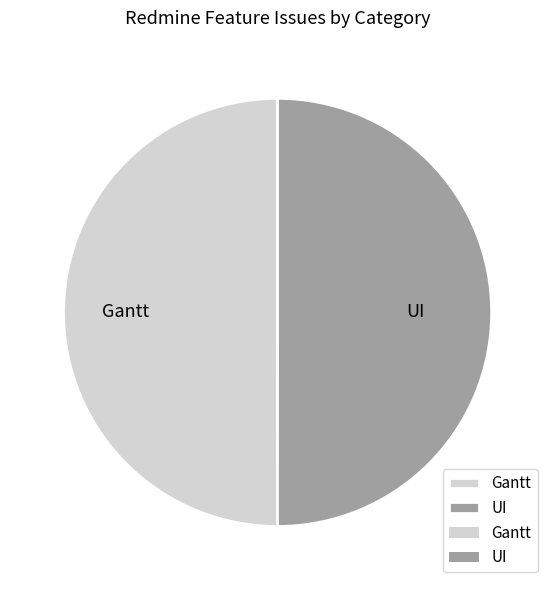

Count the number of slices in the pie.

2